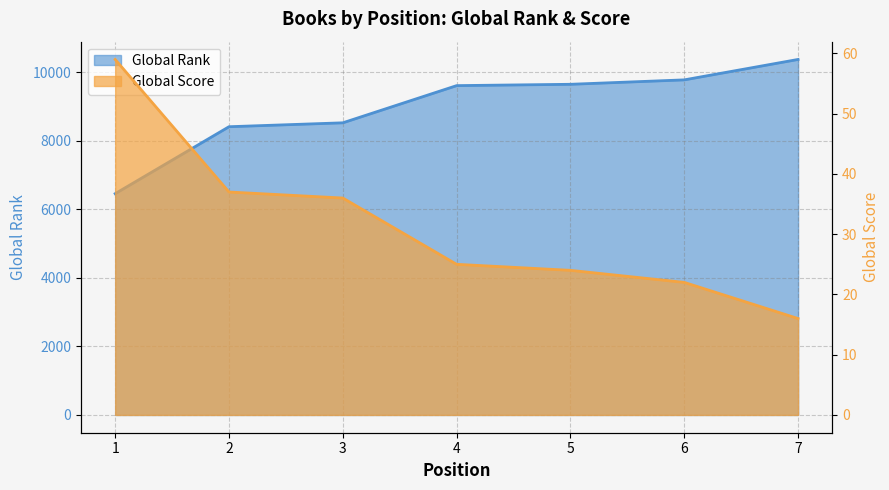

Between 6 and 7, which series saw the biggest shift?

Global Rank